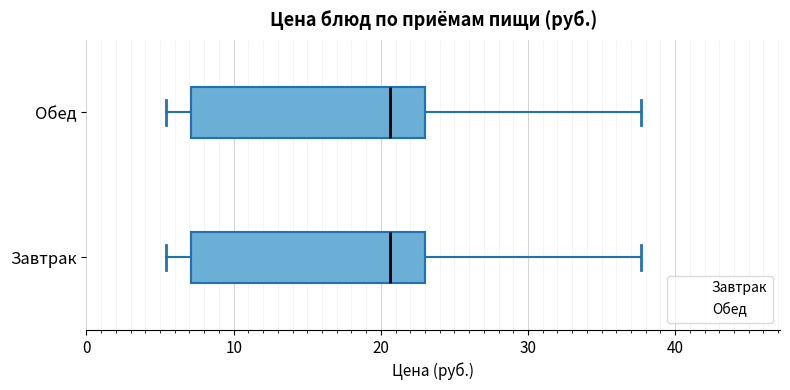

Where does the right whisker of the box for Обед end on the x-axis? The values are not printed on the chart, so give them approximately, as read against the axis.

38